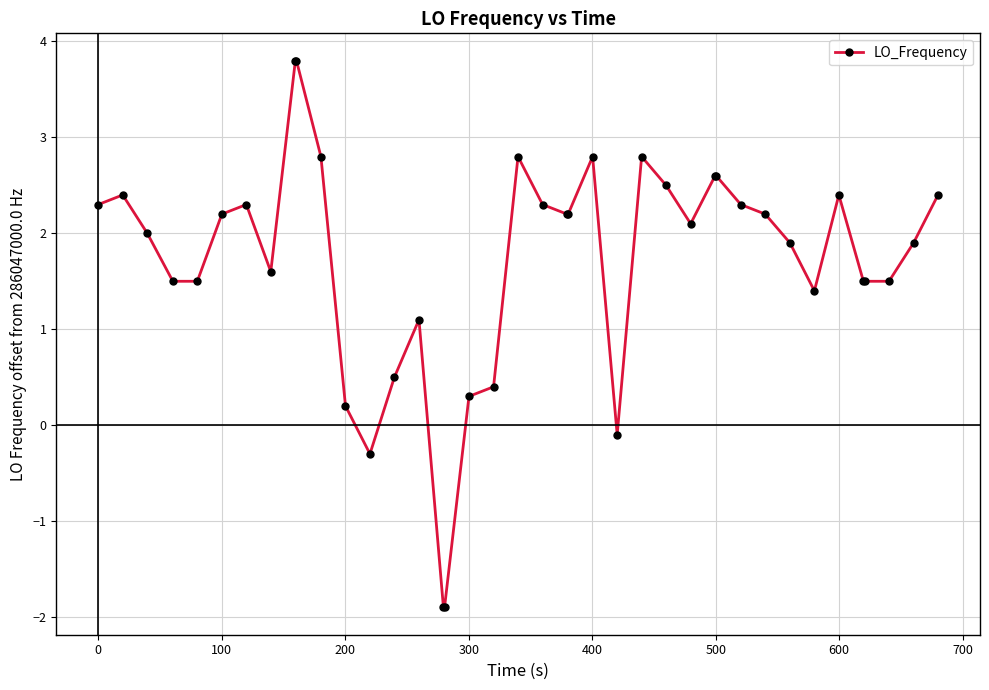

What is the value of the 10th point from the left?

3.8